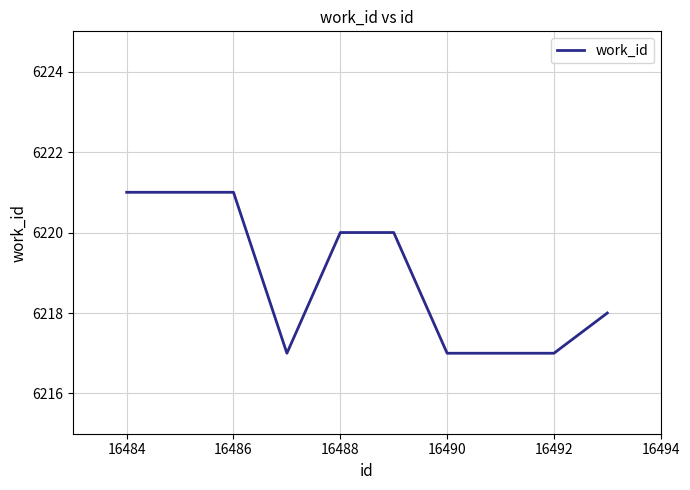

What is the greatest value displayed?

6221